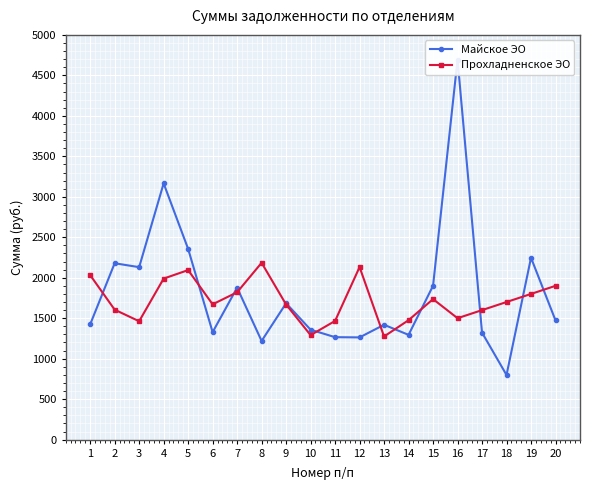

How many interior local peaks does the Майское ЭО series have?

7